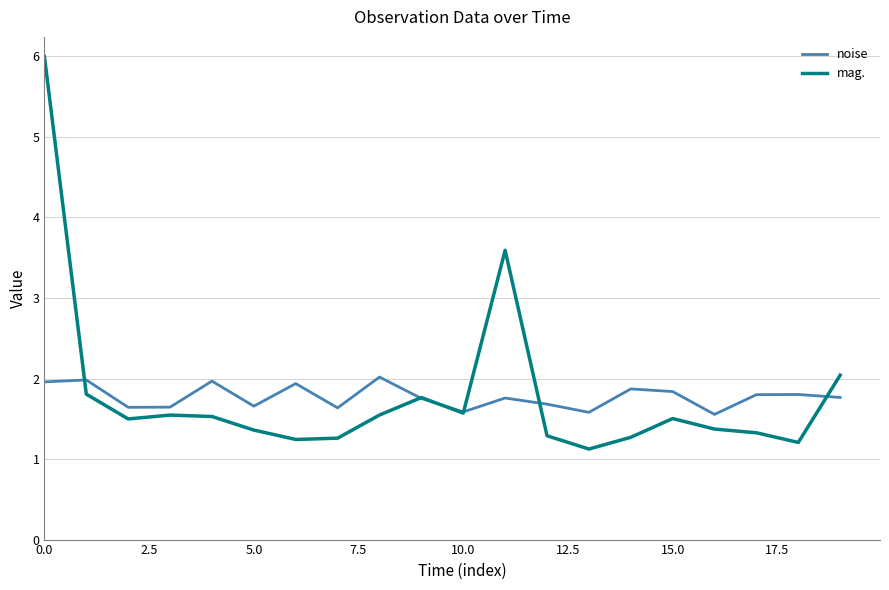

What is the minimum value for mag.?

1.1